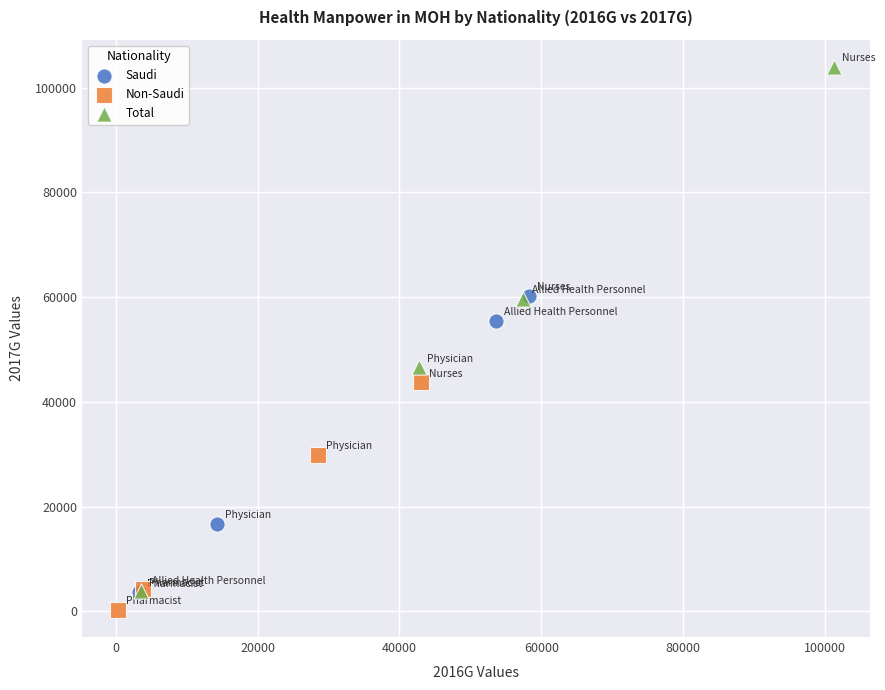

Which series reaches the maximum Y coordinate?

Total